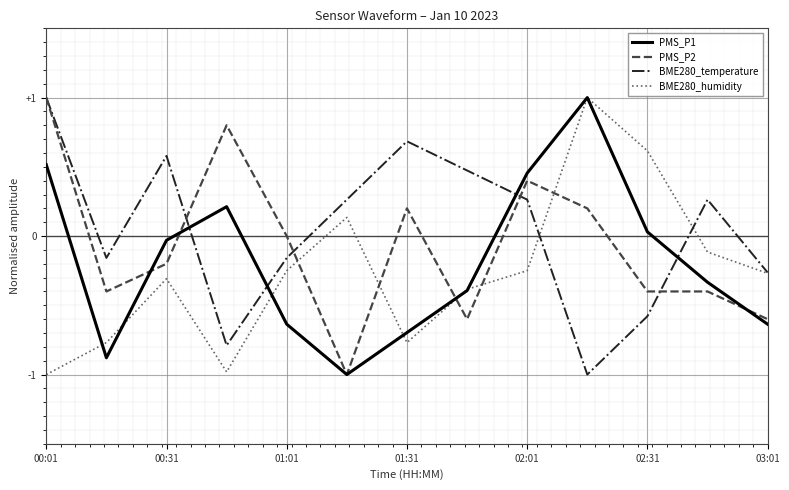

What is the minimum value shown in the chart?

-1.0